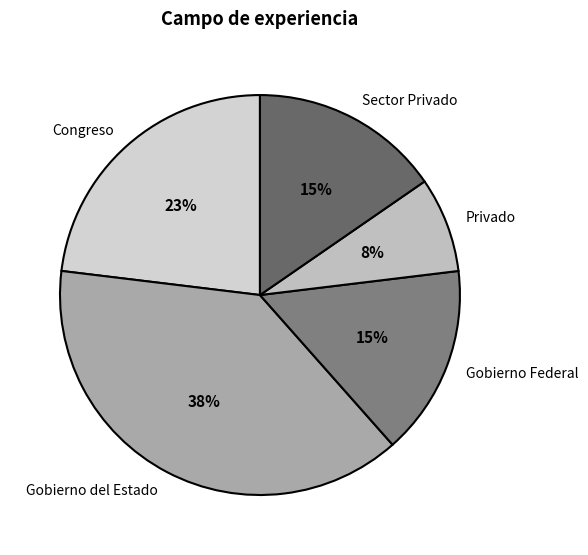

The Privado slice represents 18% of the pie. True or false?

False